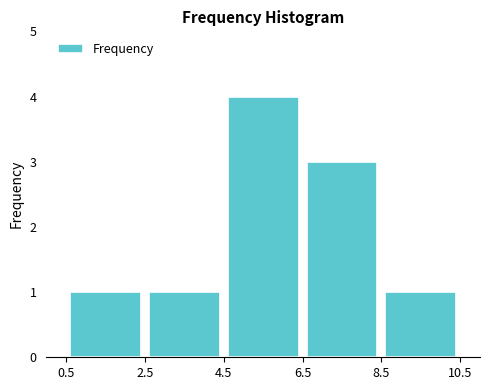

Reading left to right, list every bar in this chart as the range it spans on the x-axis followed by its height. The values are not printed on the chart, so give them approximately, as read against the axis.

0.5 to 2.5: 1
2.5 to 4.5: 1
4.5 to 6.5: 4
6.5 to 8.5: 3
8.5 to 10.5: 1